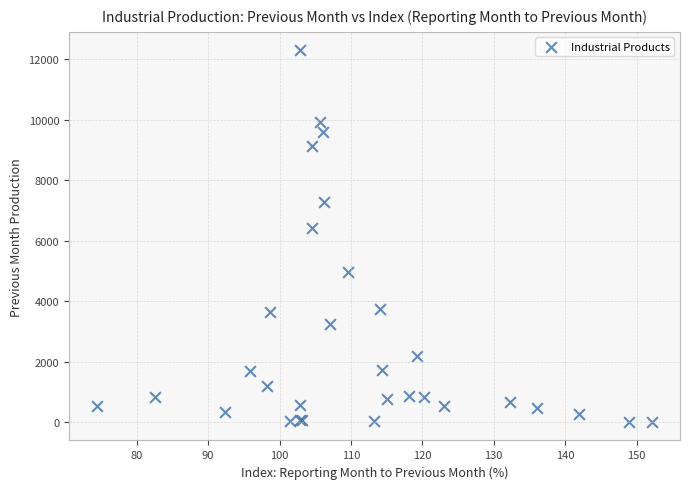

What Y value in the scatter plot is closest to 6149?

6434.7